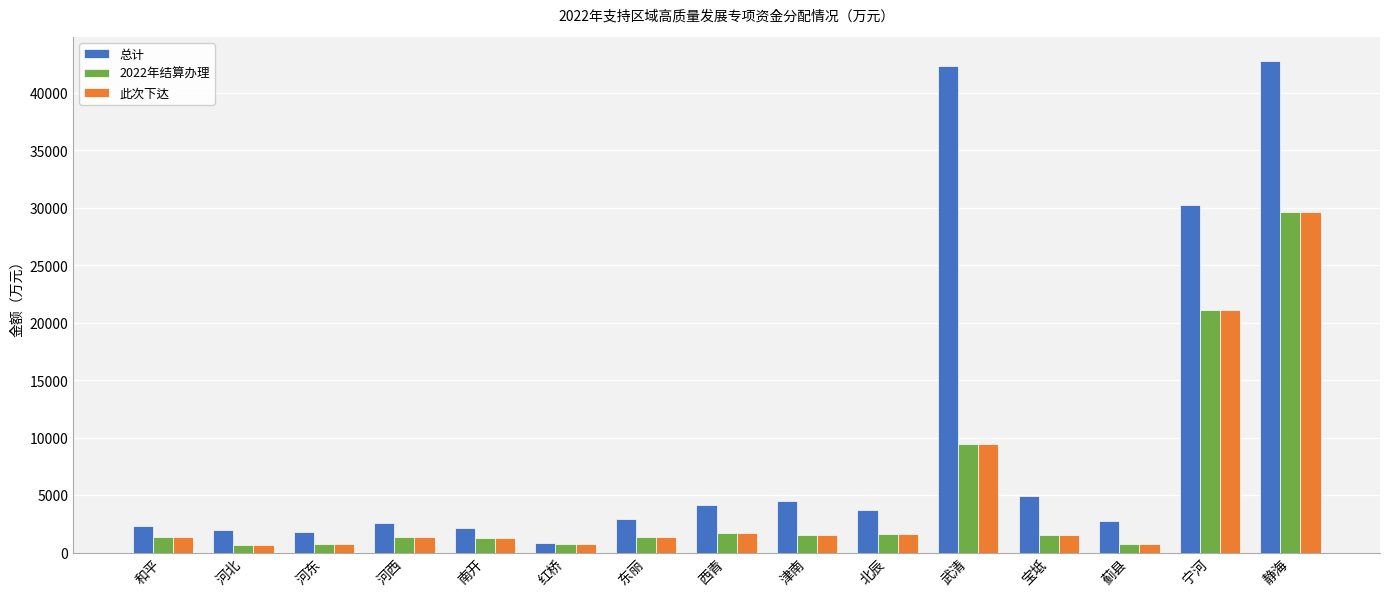

What is the spread (max minus min) of values at 红桥?

39